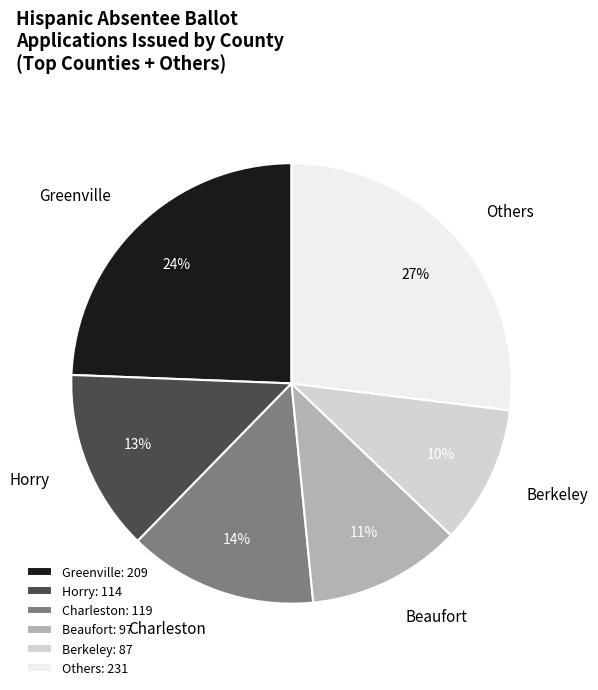

Between Charleston and Others, which is larger?

Others